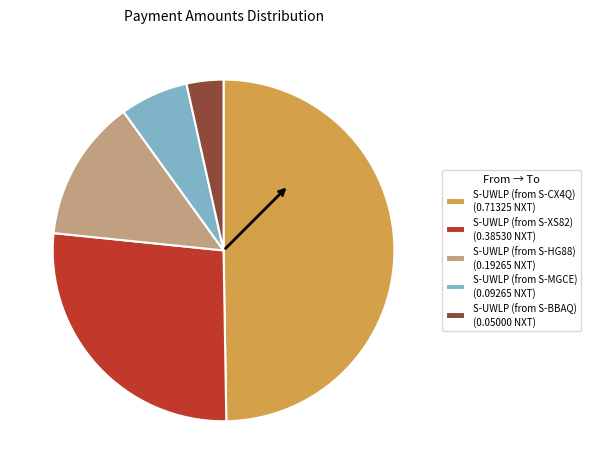

Between S-UWLP (from S-BBAQ) (0.05000 NXT) and S-UWLP (from S-MGCE) (0.09265 NXT), which is larger?

S-UWLP (from S-MGCE) (0.09265 NXT)